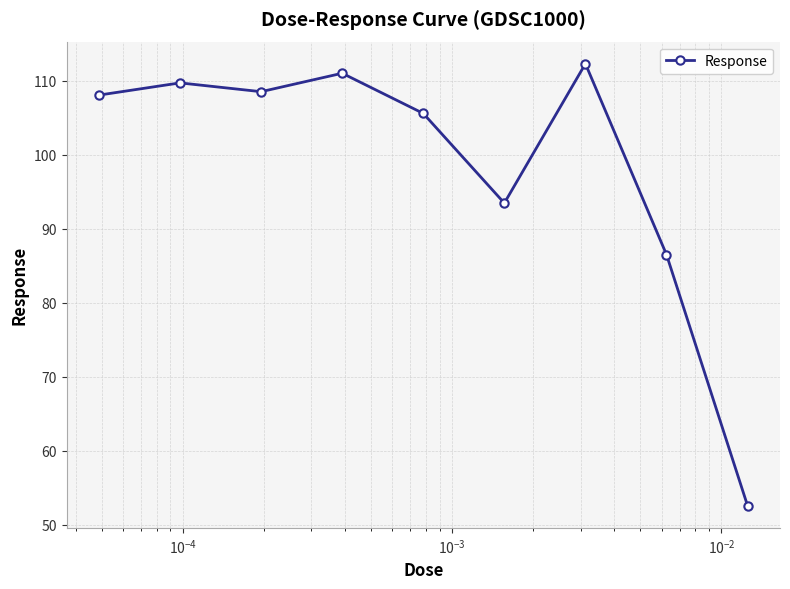

What is the average value?

98.6